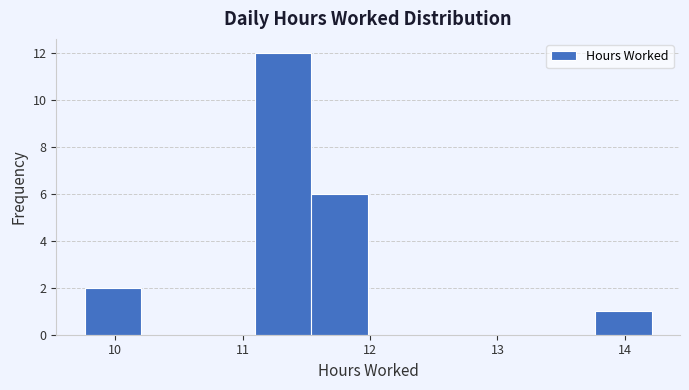

Which range on the x-axis has the tallest bar?

11.1 to 11.5